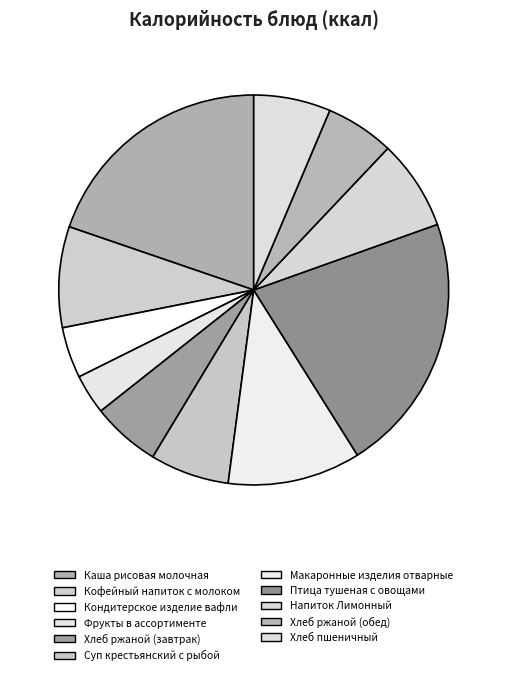

To the nearest percent, what percentage of the pie is Кондитерское изделие вафли?

4%